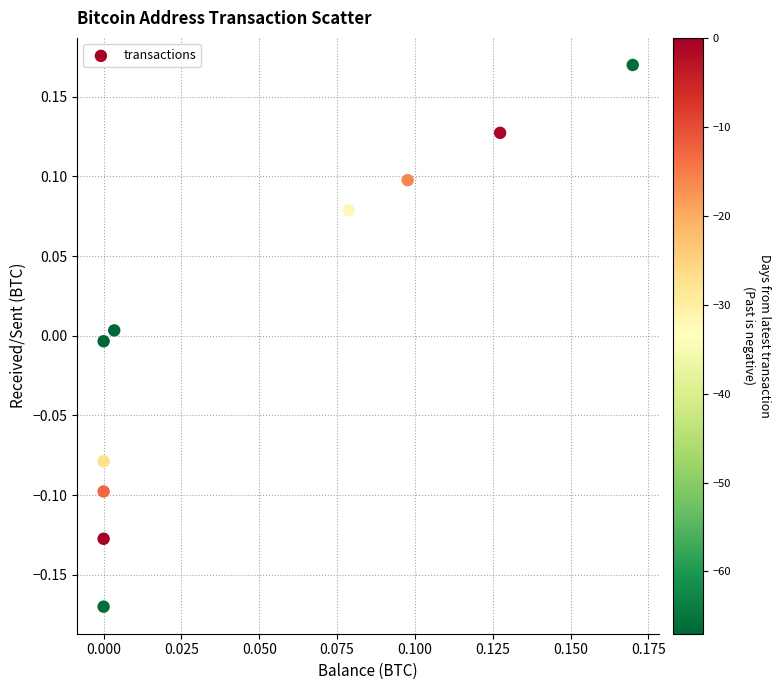

What is the range of Y values (max minus min)?

0.3